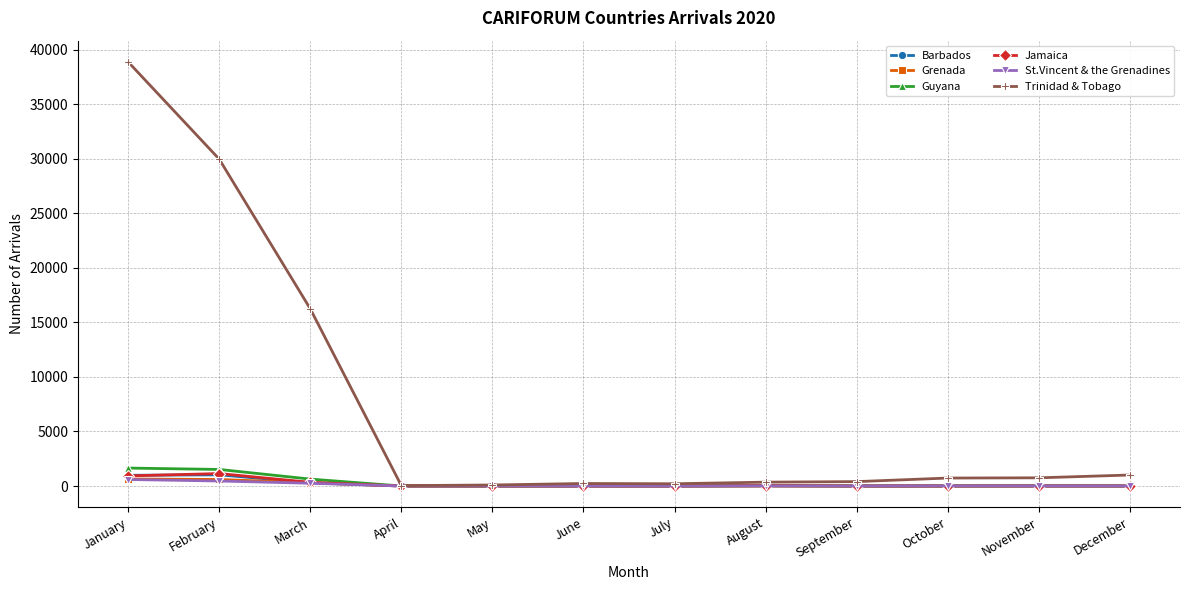

How many values in the Jamaica series are below 3?

6